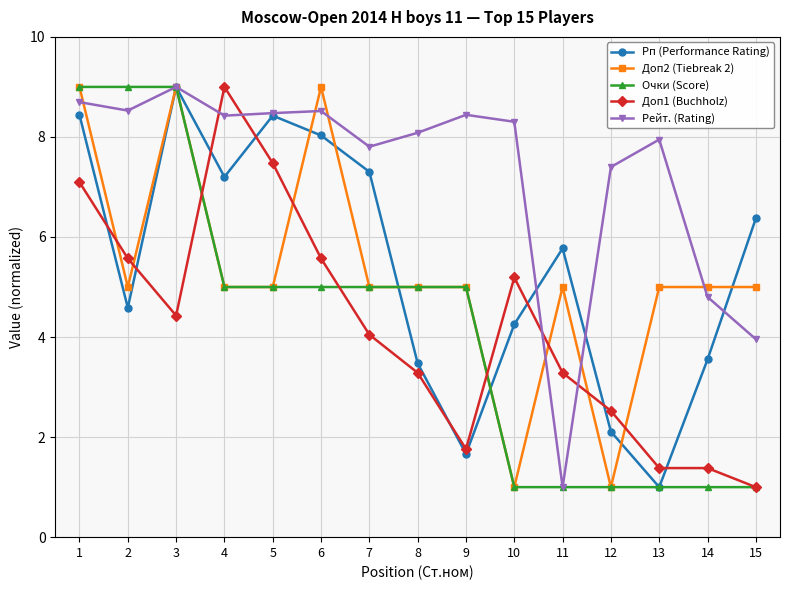

What is the spread (max minus min) of values at 13?

6.9